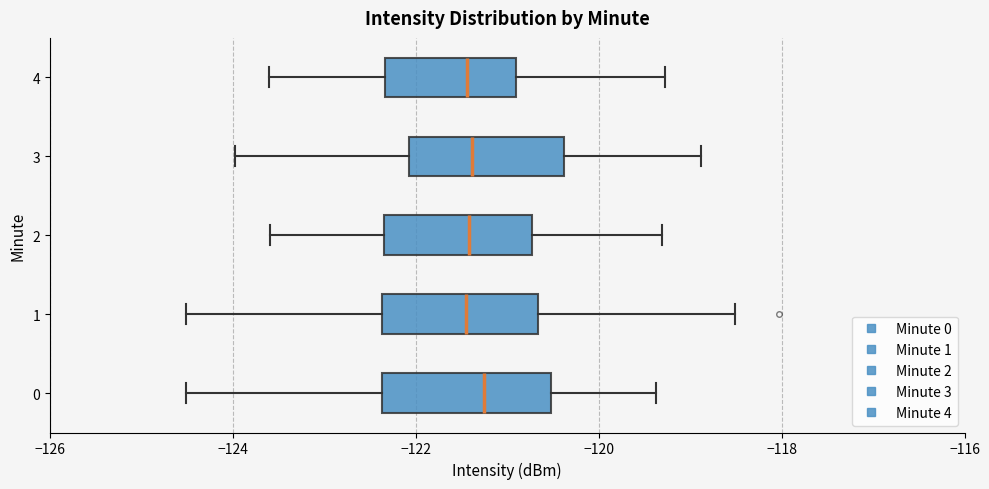

Where is the right edge of the box at y = 2 on the x-axis? The values are not printed on the chart, so give them approximately, as read against the axis.

-120.8